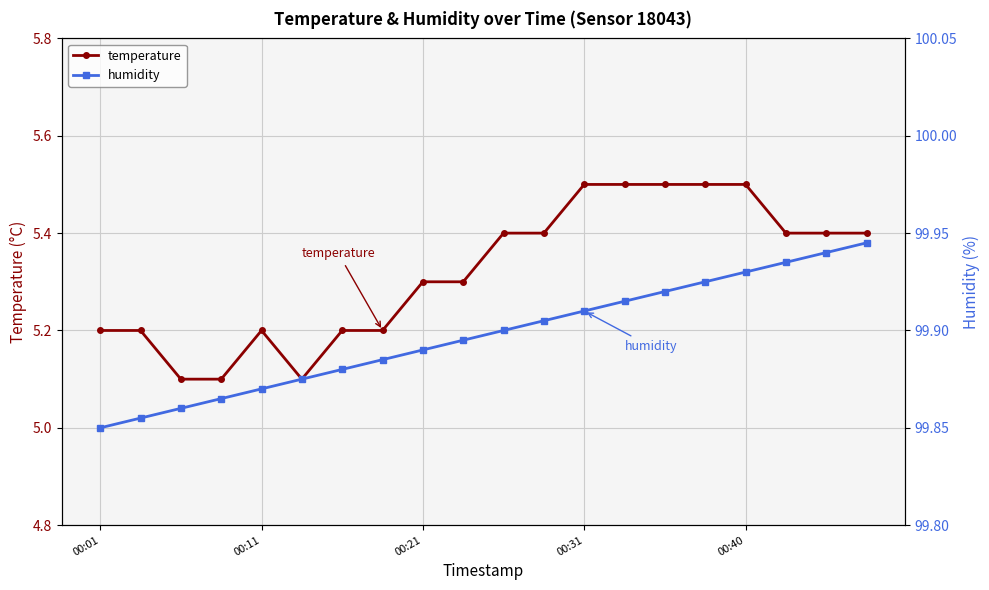

Count the temperature values in the range 5 to 6.

20